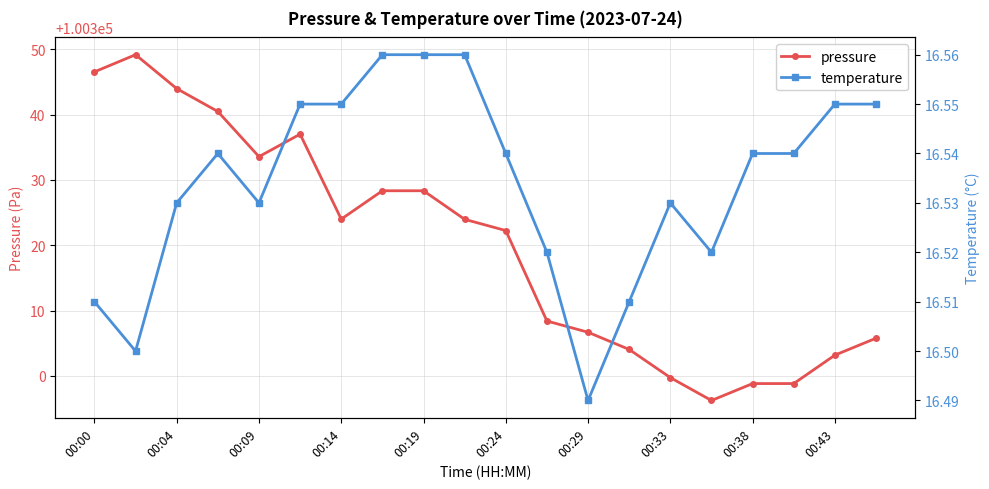

In pressure, how many points are higher than both neighbors (excluding endpoints)?

2